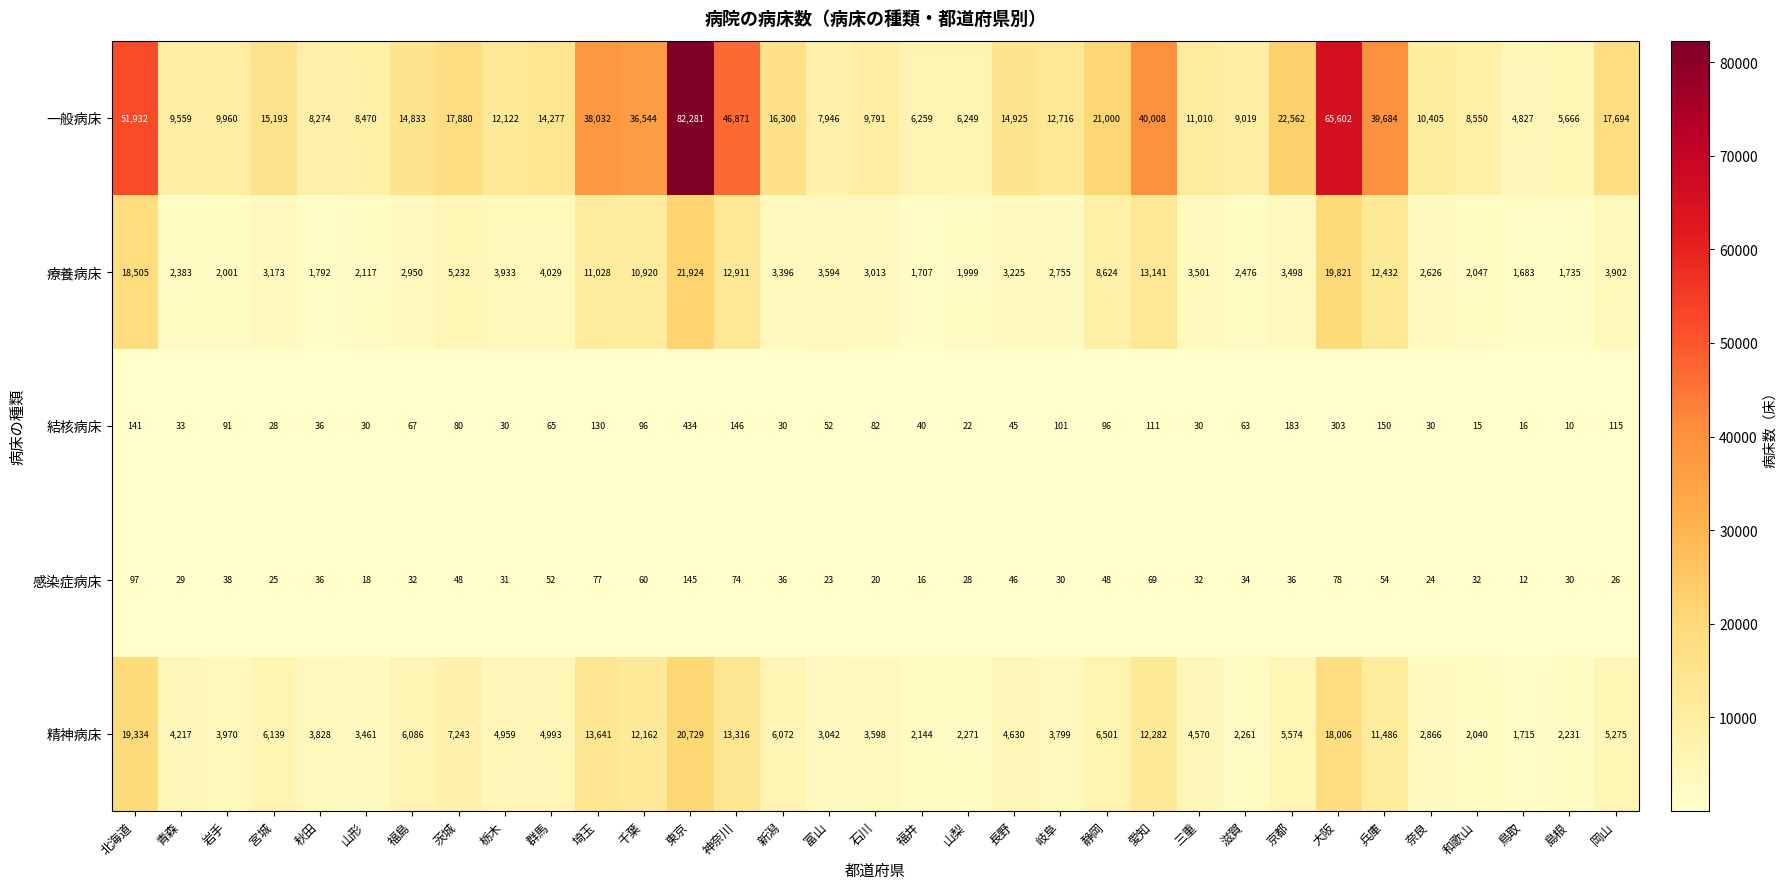

At which label is 精神病床 closest to 11222?

兵庫